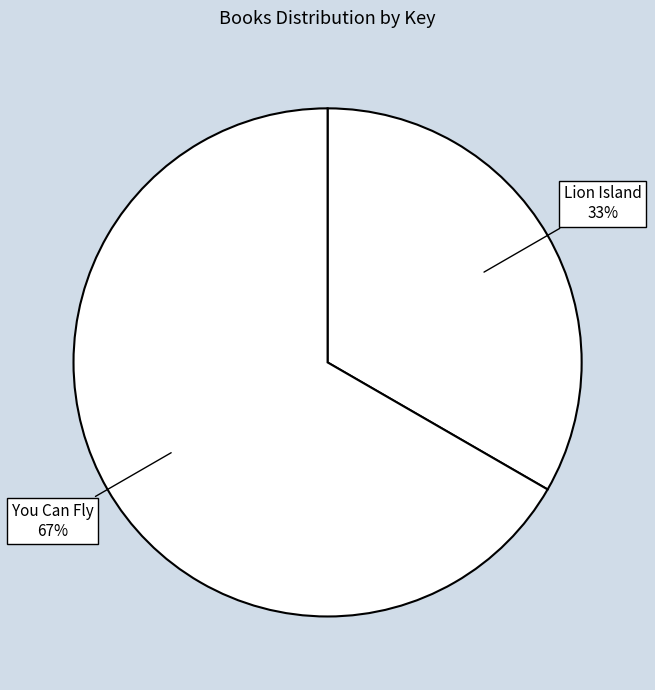

What is the largest slice in the pie chart?

You Can Fly (506189916)